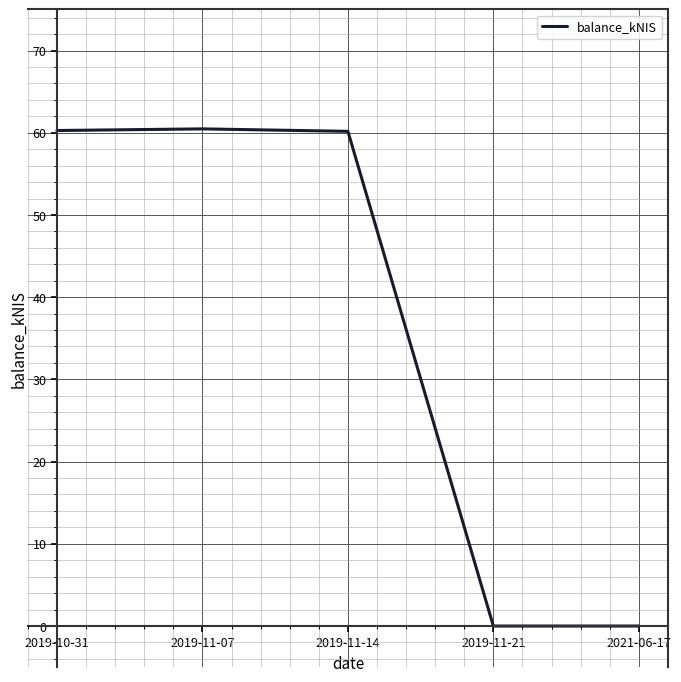

At which label does the data first exceed 60?

2019-10-31